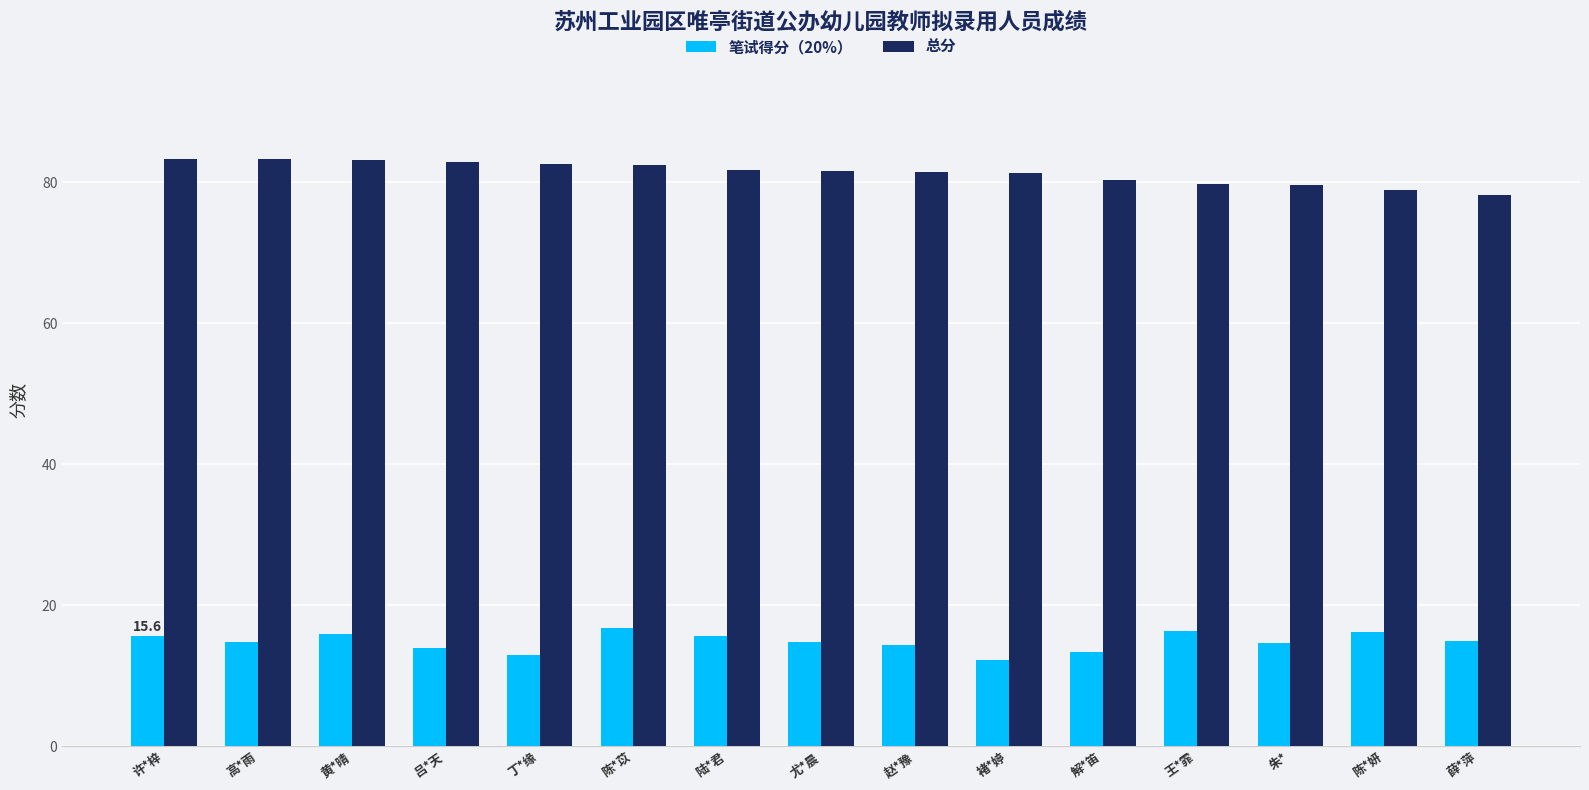

What are all the series names shown in the legend?

笔试得分（20%）, 总分